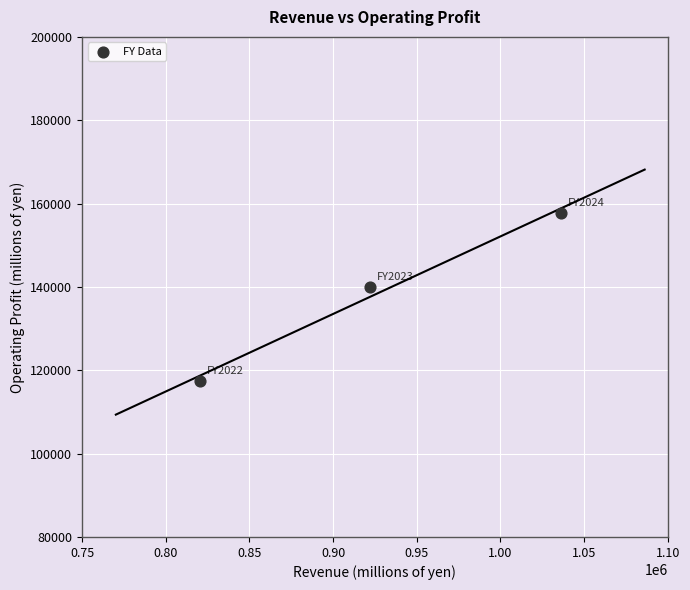

What is the average X value?

926081